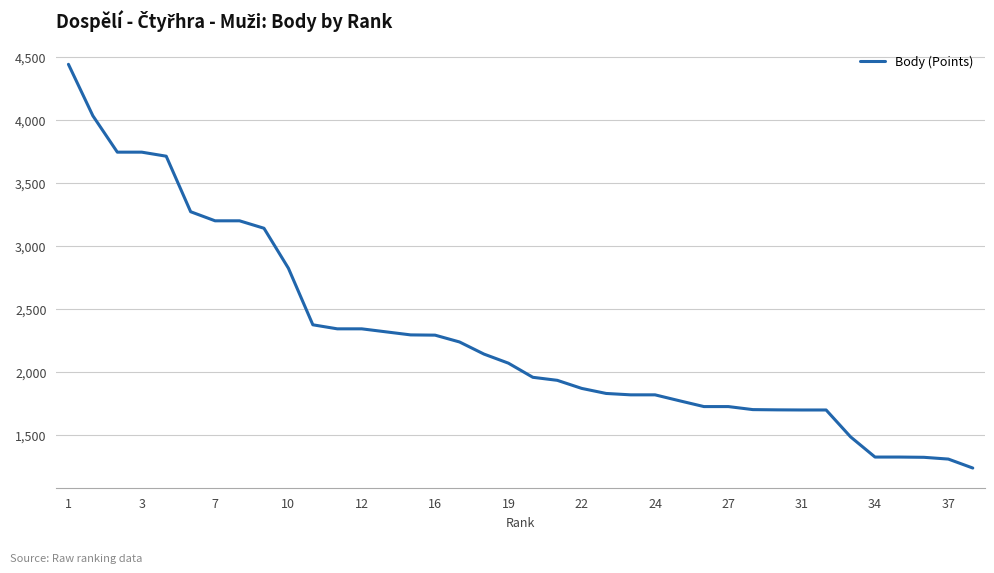

Does the chart have visible grid lines?

Yes